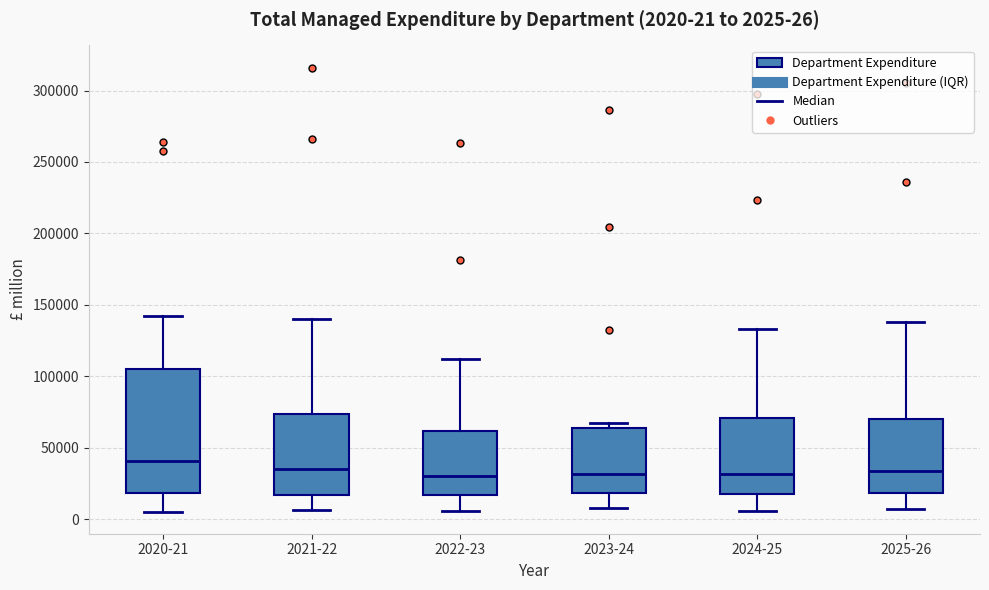

Comparing the boxes themselves (not the whiskers), which one is the tallest?

2020-21